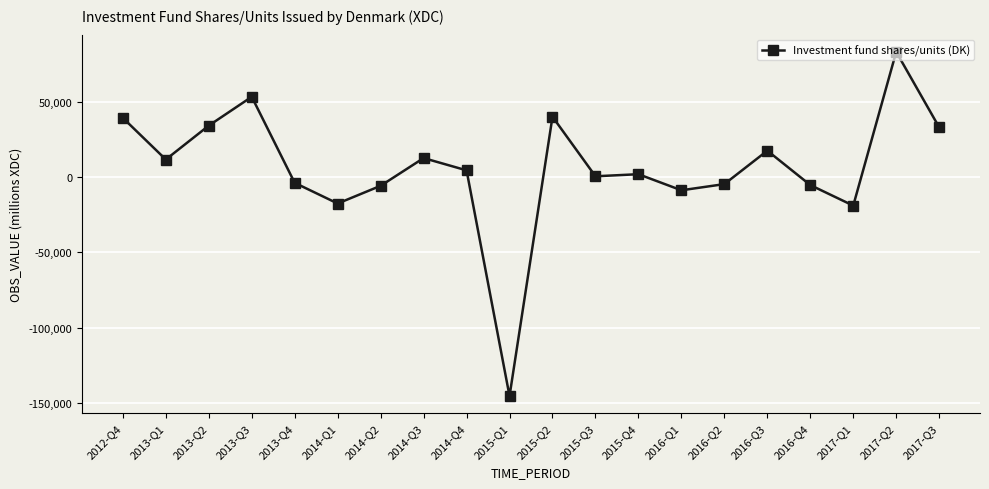

At which category does the data reach its first local peak?

2013-Q3